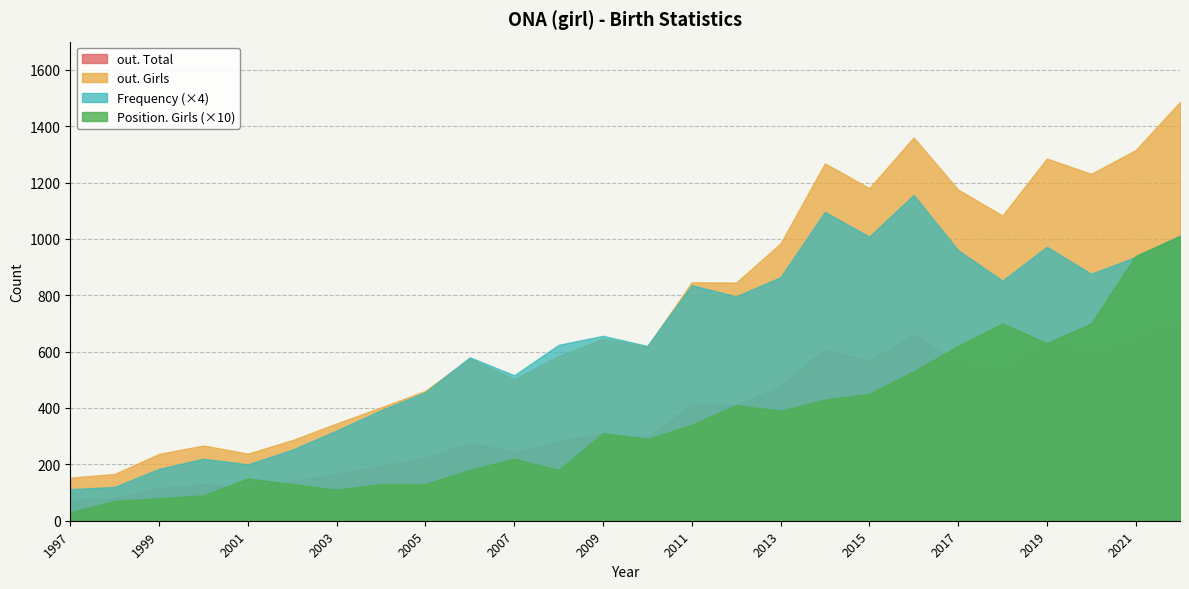

What is the maximum value shown in the chart?

1486